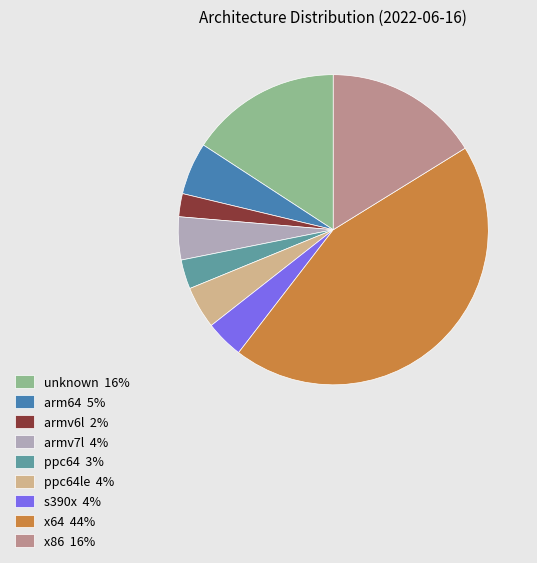

Is it true that s390x 4% is 4% of the pie?

True